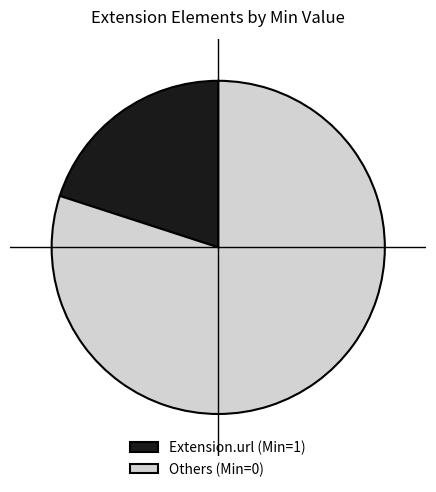

True or false: Others (Min=0) accounts for 80% of the total.

True